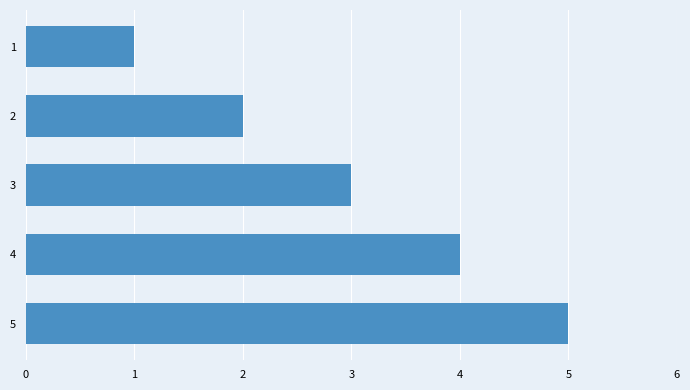

What is the maximum value shown in the chart?

5